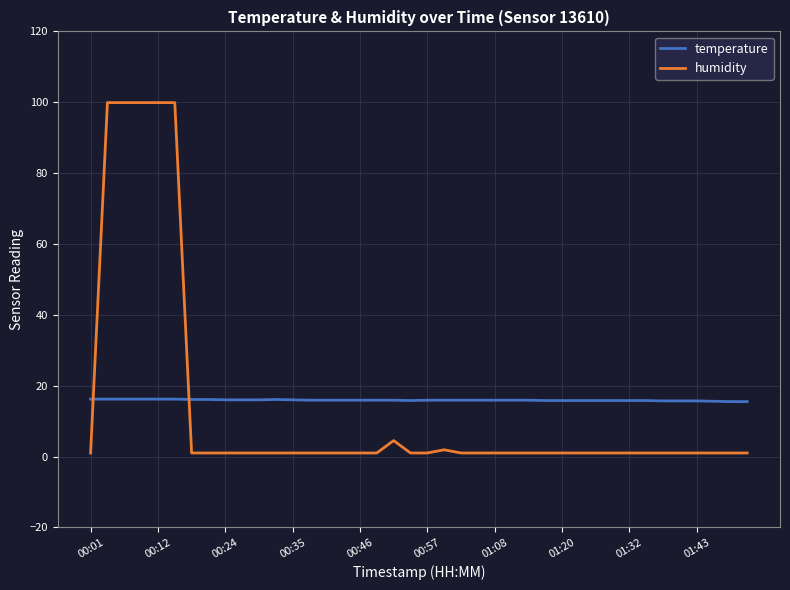

What is the maximum value shown in the chart?

99.9